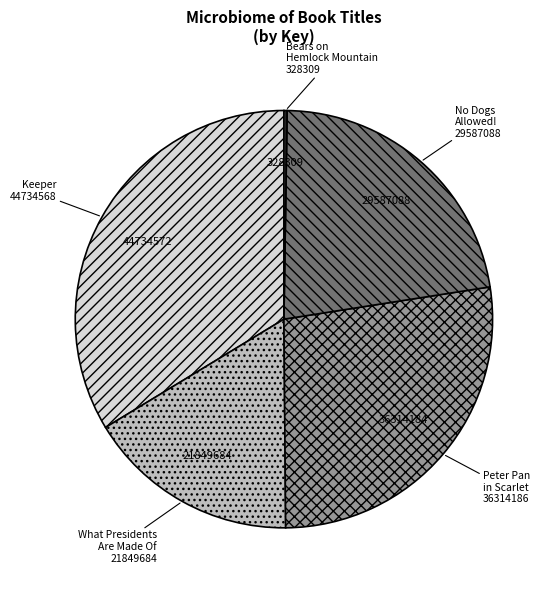

Do Peter Pan in Scarlet and What Presidents Are Made Of together represent more than half of the pie?

No